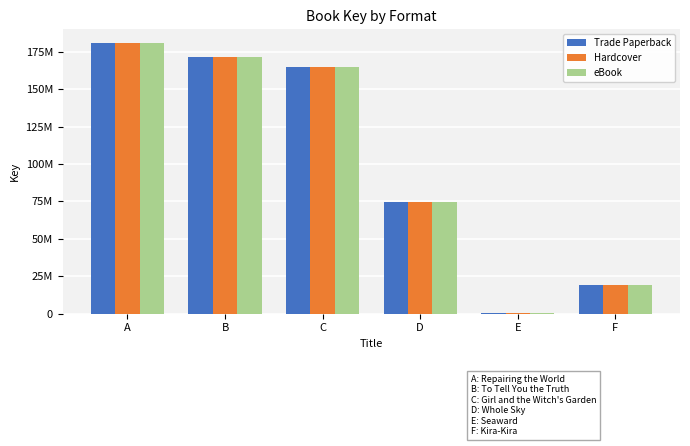

What are all the series names shown in the legend?

Trade Paperback, Hardcover, eBook